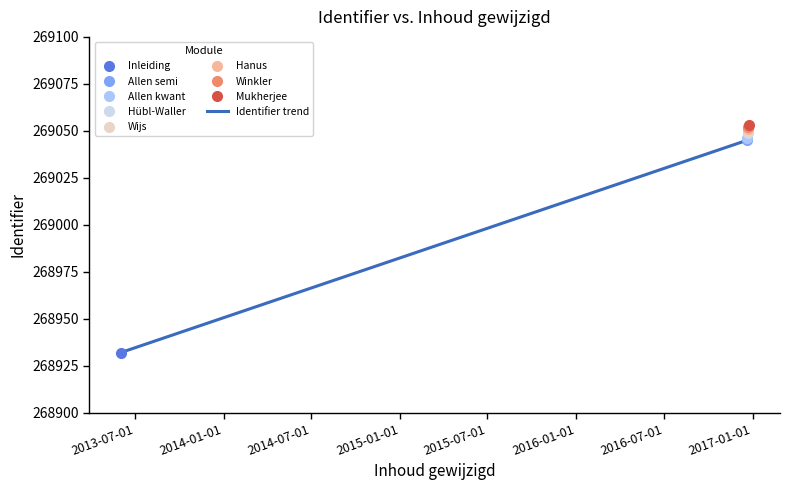

True or false: the data has more than 1 interior local peaks.

False